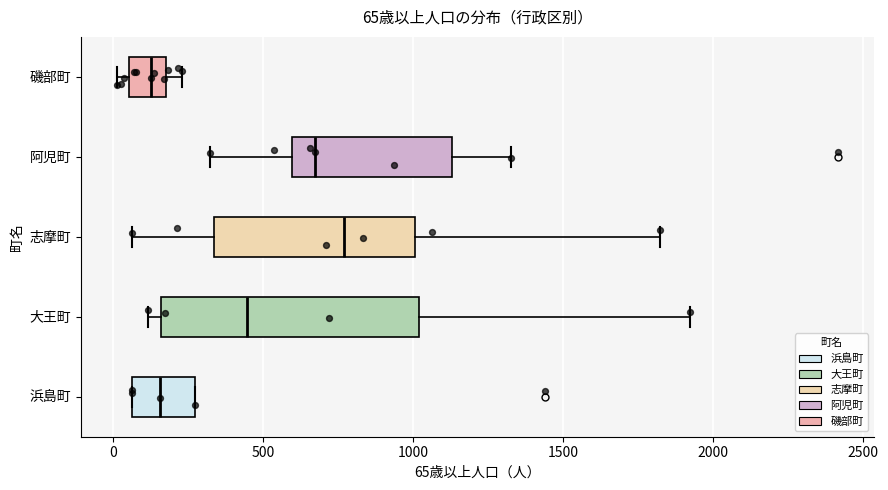

Comparing the boxes themselves (not the whiskers), which one is the widest?

大王町